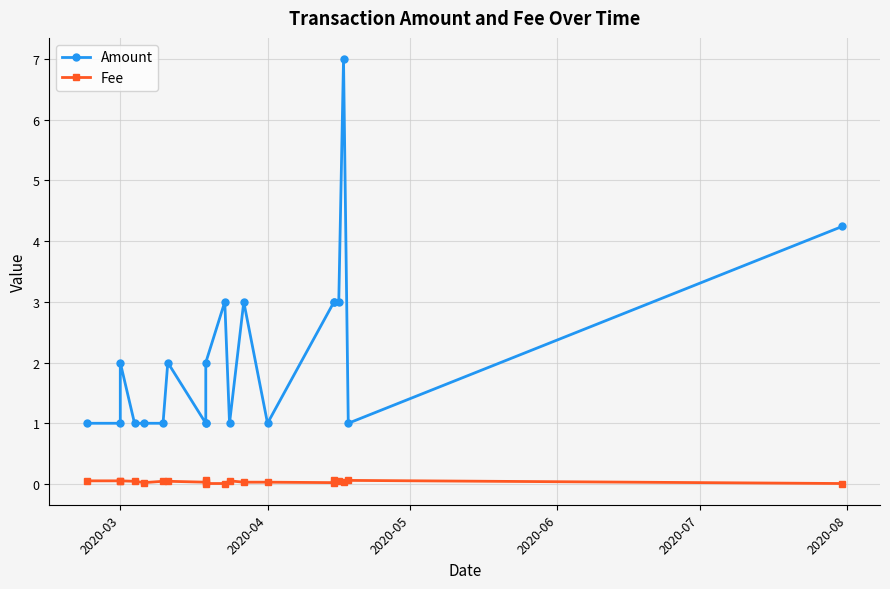

The value of Fee at 2020-07 is 0.0. True or false?

False